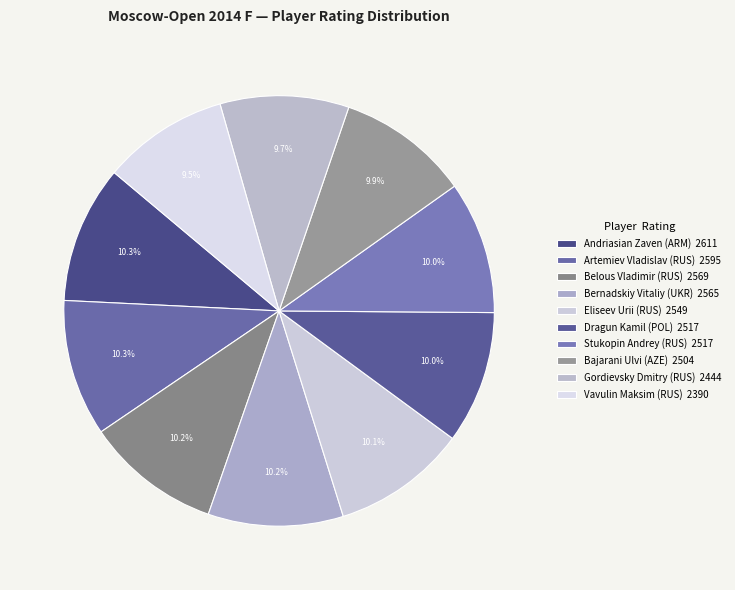

How many segments does this pie chart have?

10